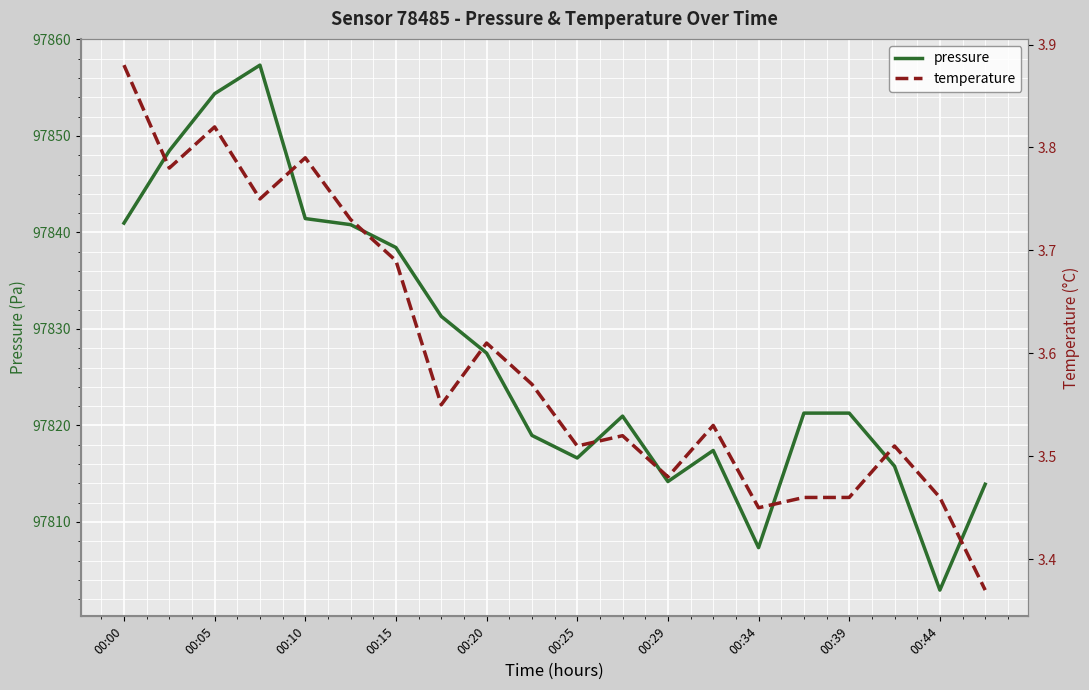

How many interior local valleys does the temperature series have?

6